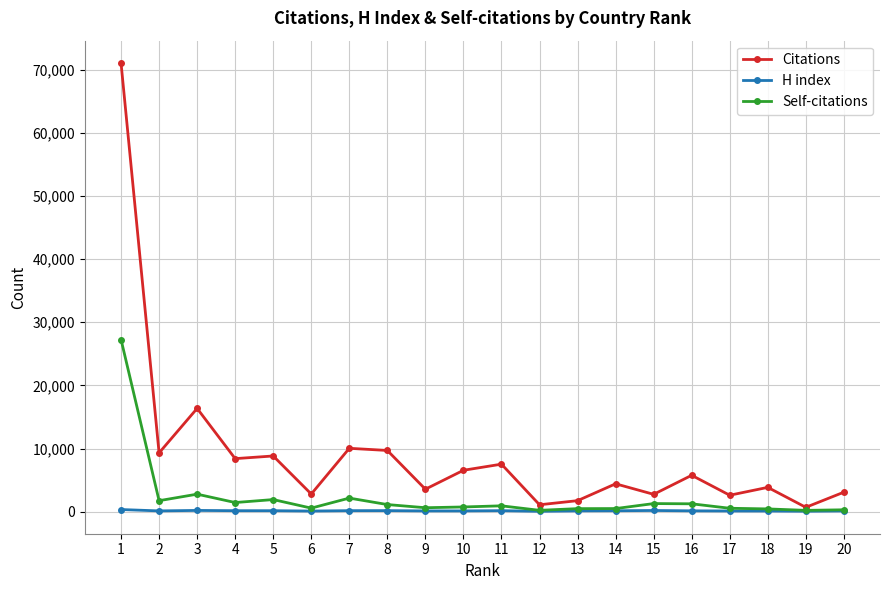

What is the difference between the second highest and second lowest values in the H index series?

127